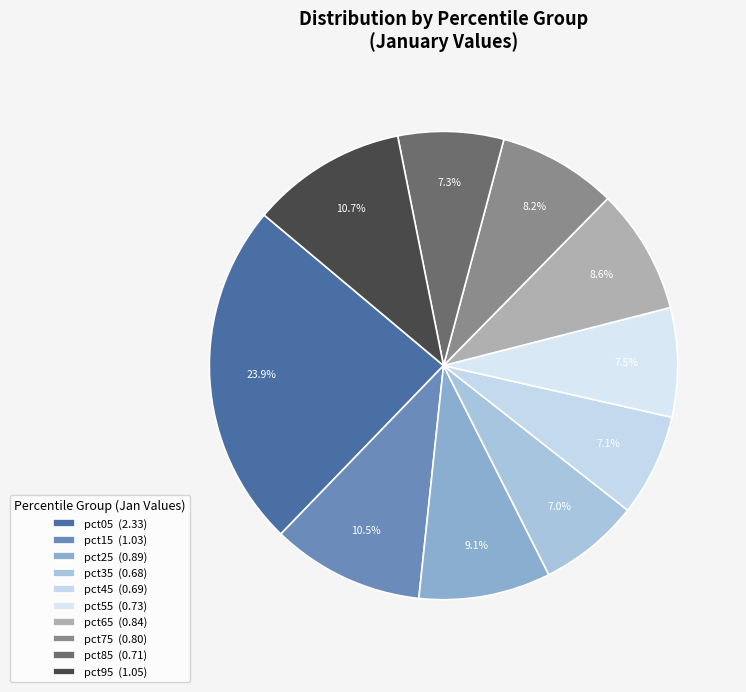

To the nearest percent, what is the average slice percentage?

10%